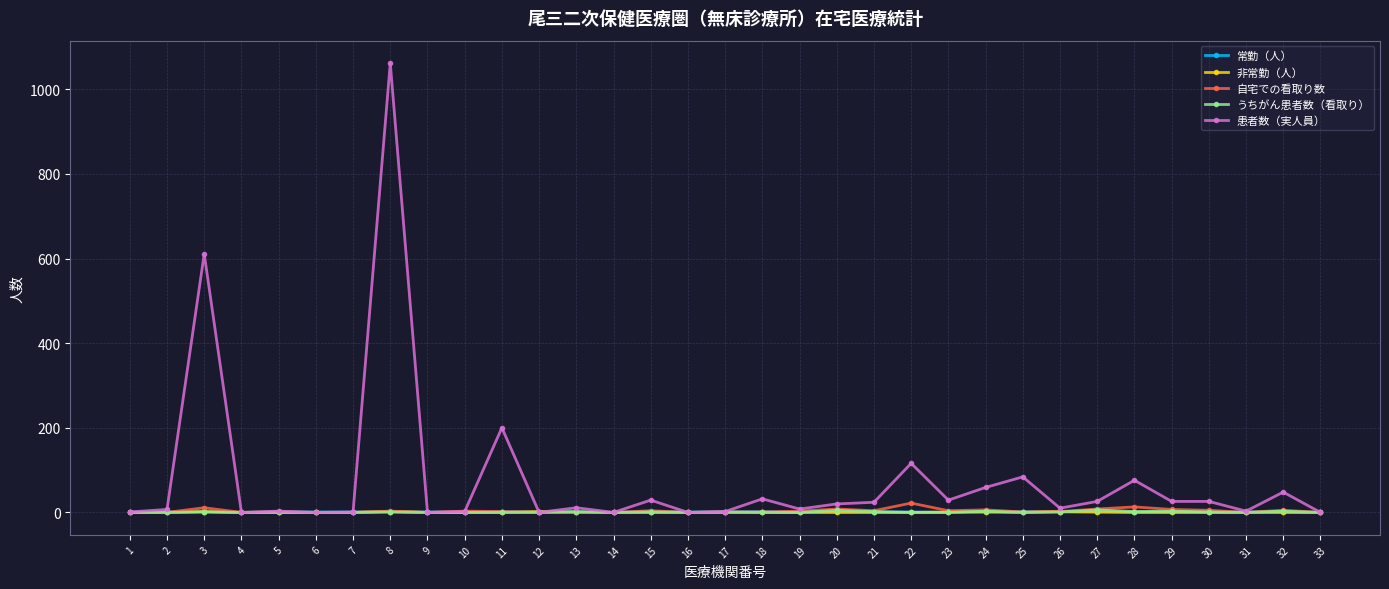

Which series has the largest total across all categories?

患者数（実人員）